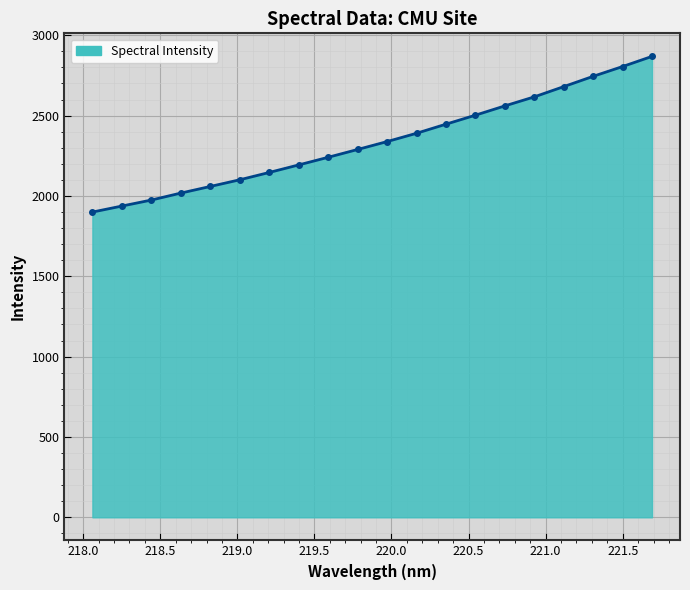

What is the smallest value displayed?

1899.7